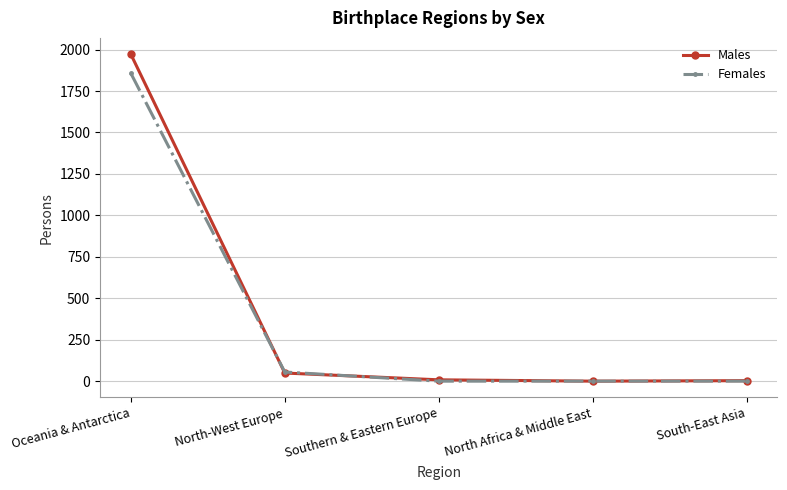

List the series in order of their peak value, lowest first.

Females, Males